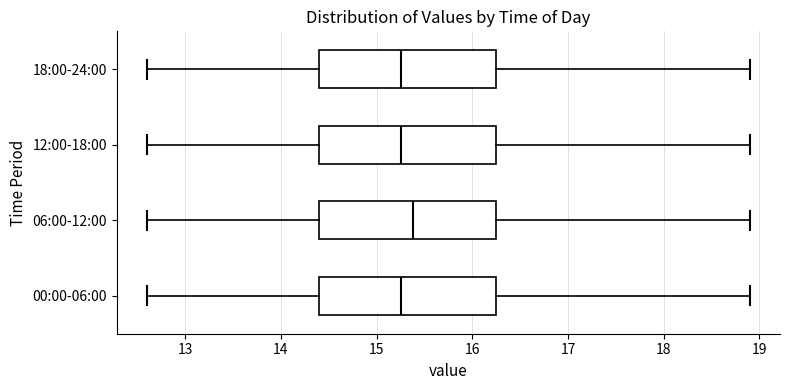

Where does the left whisker of the box for 12:00-18:00 end on the x-axis? The values are not printed on the chart, so give them approximately, as read against the axis.

12.6